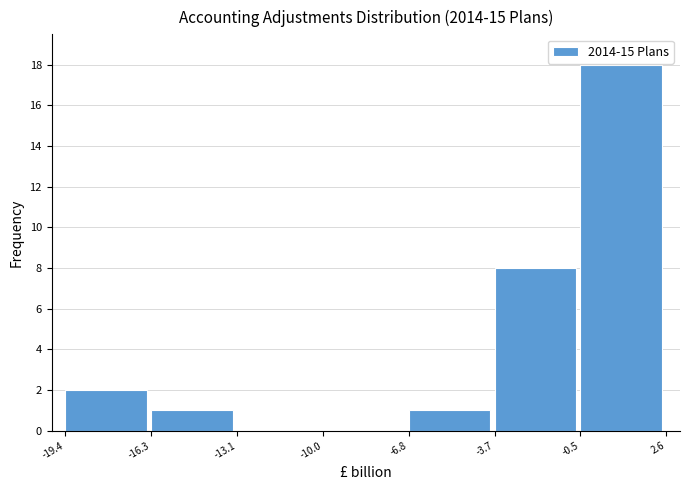

Reading left to right, transcribe this chart: for each bar, give the range it covers on the x-axis and its height. The values are not printed on the chart, so give them approximately, as read against the axis.

-19.4 to -16.3: 2
-16.3 to -13.1: 1
-13.1 to -10.0: 0
-10.0 to -6.8: 0
-6.8 to -3.7: 1
-3.7 to -0.5: 8
-0.5 to 2.6: 18